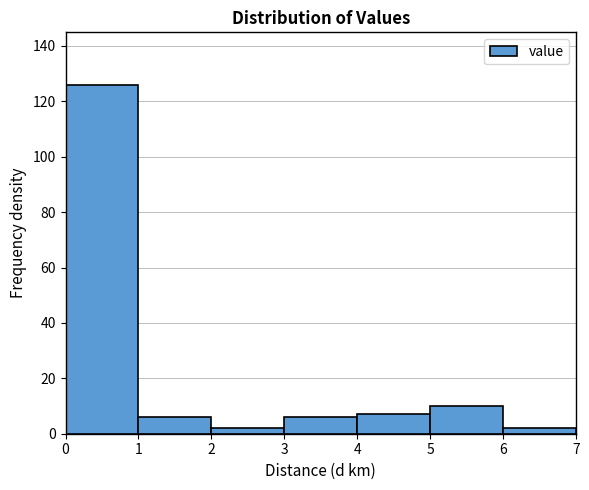

Over which range of the x-axis is the bar tallest?

0 to 1